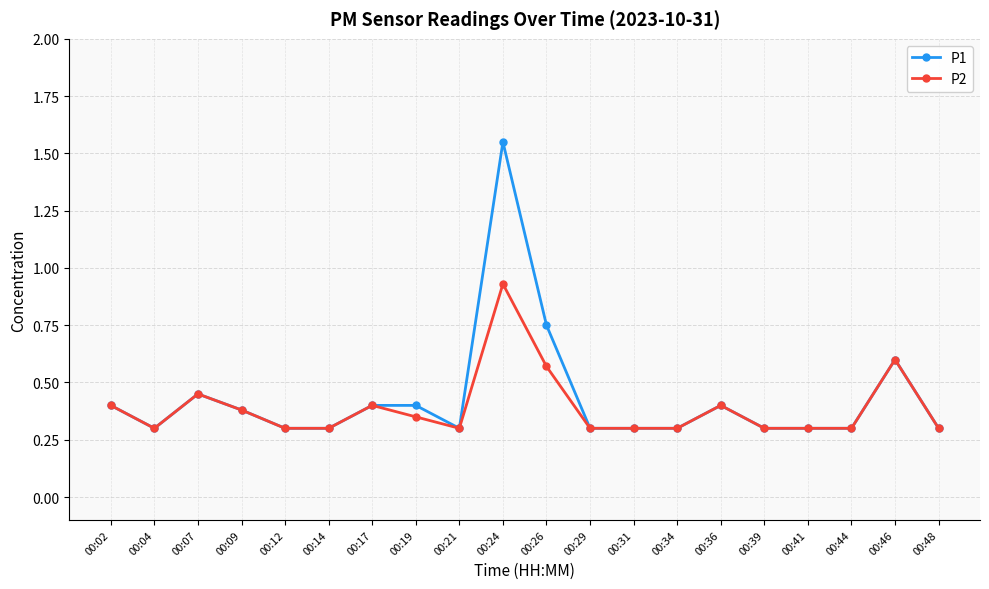

Which series has the widest spread of values?

P1